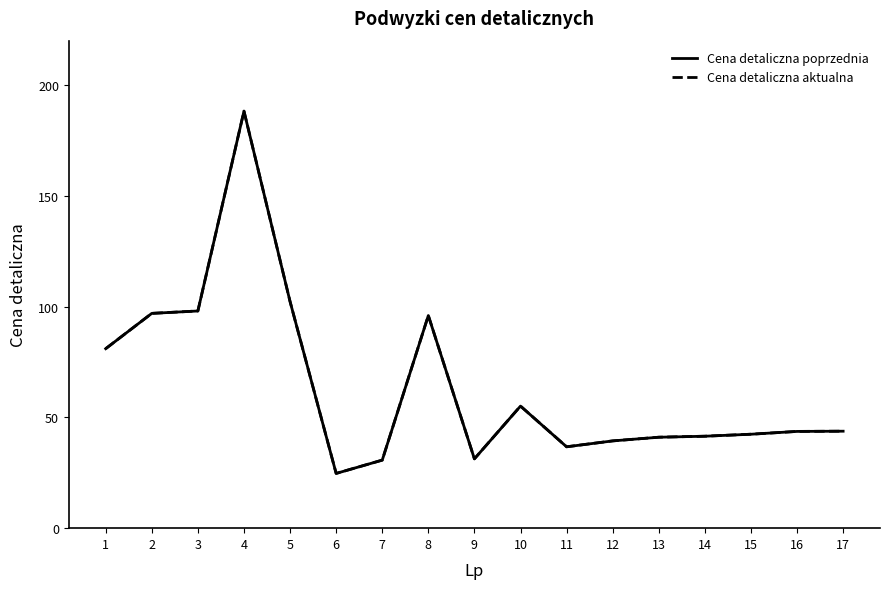

Is it true that Cena detaliczna poprzednia equals 188.2 at 4?

True